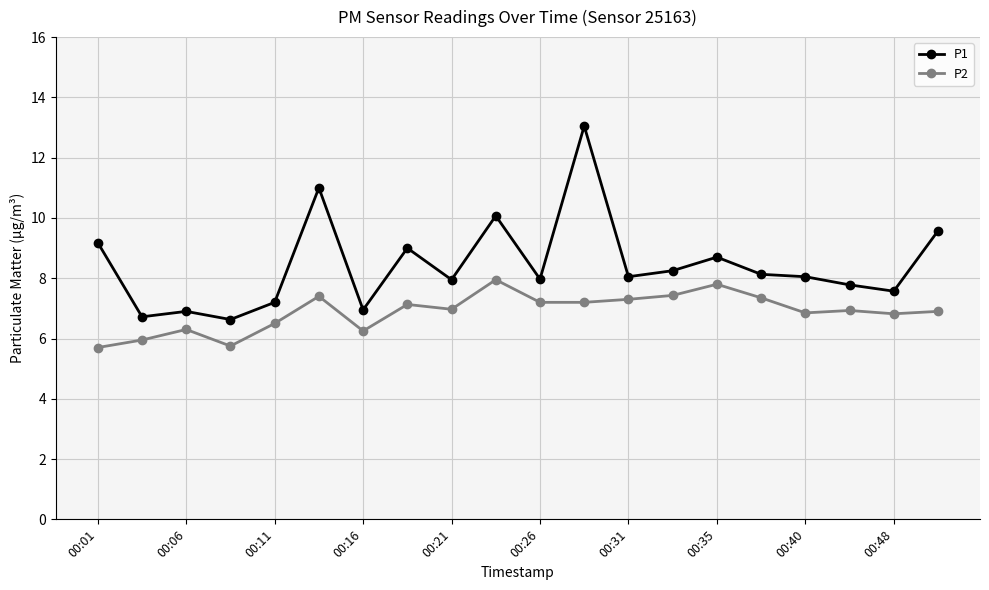

What is the average value of the P1 series?

8.4